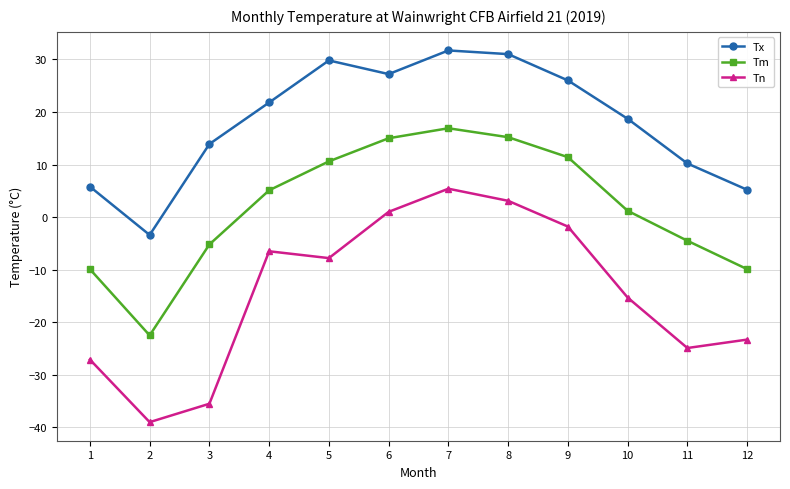

True or false: Tx has more than 1 interior local peaks.

True